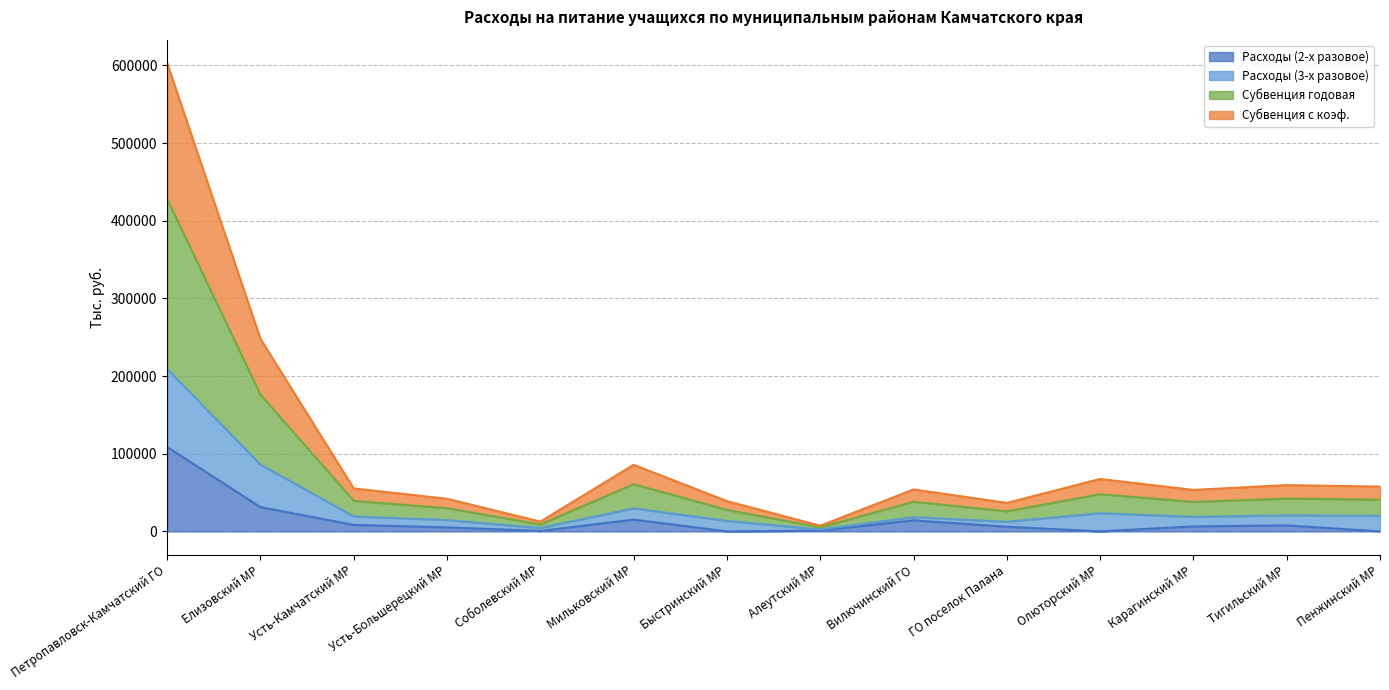

Is the value of Субвенция с коэф. at Тигильский МР greater than the value of Субвенция годовая at Олюторский МР?

No